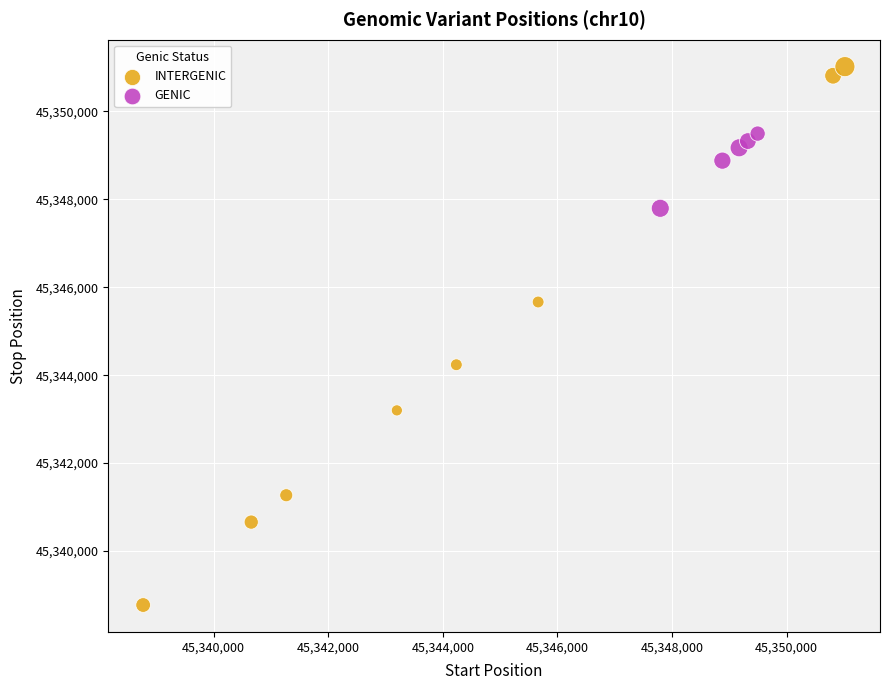

Which series contains the highest Y value?

INTERGENIC